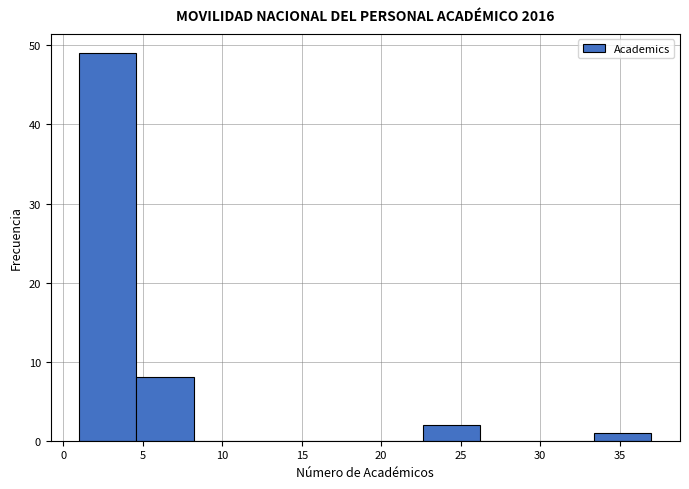

Reading left to right, list every bar in this chart as the range it spans on the x-axis followed by its height. Neither the bar edges nor the heights are printed on the chart, so give them approximately, as read against the axes.

1.0 to 4.6: 49
4.6 to 8.2: 8
8.2 to 11.8: 0
11.8 to 15.4: 0
15.4 to 19.0: 0
19.0 to 22.6: 0
22.6 to 26.2: 2
26.2 to 29.8: 0
29.8 to 33.4: 0
33.4 to 37.0: 1